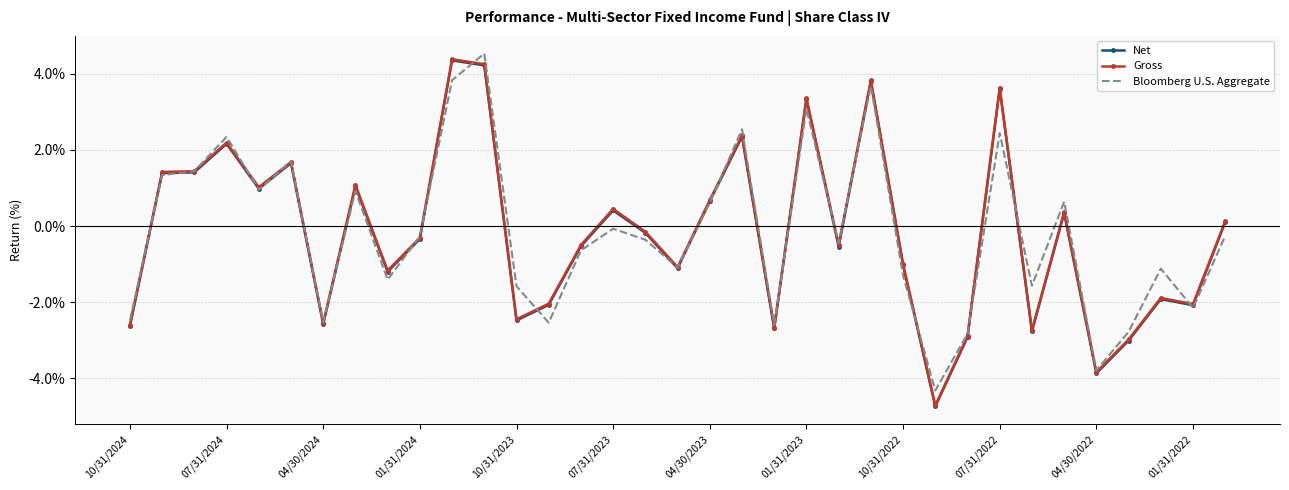

What is the maximum value shown in the chart?

4.5